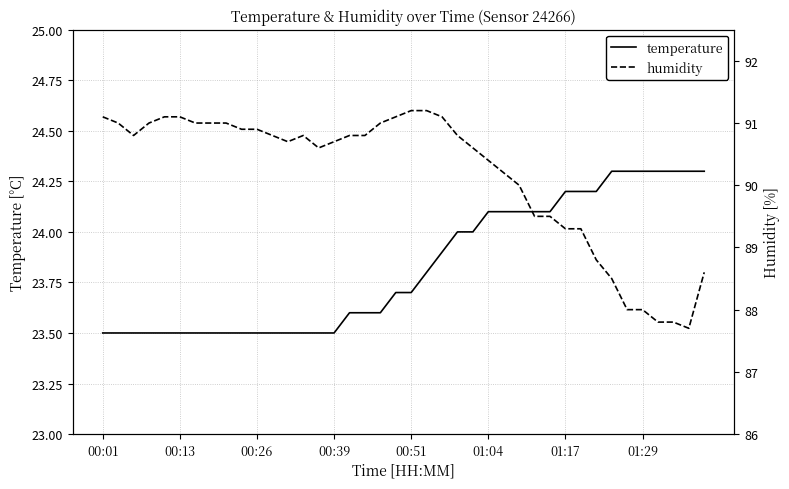

Which series has the largest range (max minus min)?

humidity